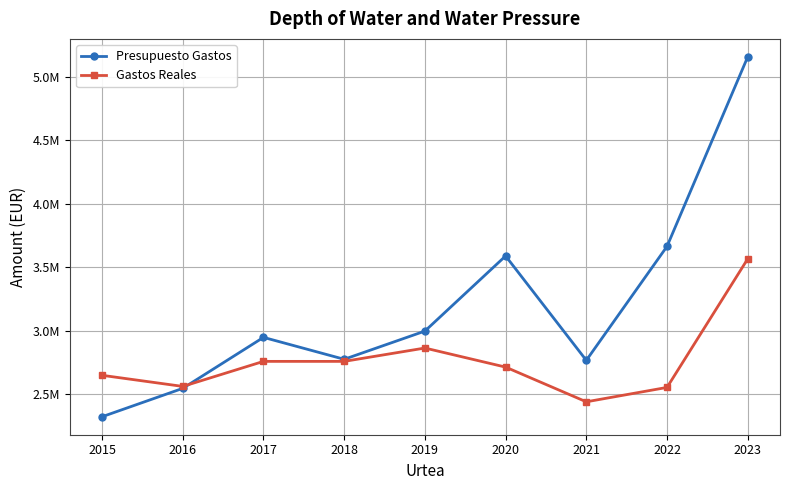

Does the chart display data point markers on the line(s)?

Yes